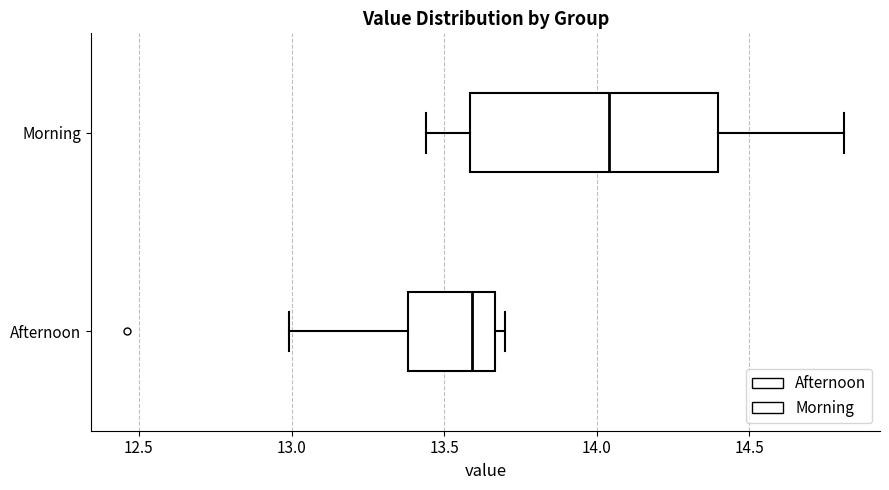

Reading bottom to top, transcribe this box plot: for each box, give where its median line is, the range the box spans, and where its two whiskers end, as read against the x-axis. The values are not printed on the chart, so give them approximately, as read against the axis.

Afternoon: median 13.60, box 13.40 to 13.65, whiskers 13.00 to 13.70
Morning: median 14.05, box 13.60 to 14.40, whiskers 13.45 to 14.80